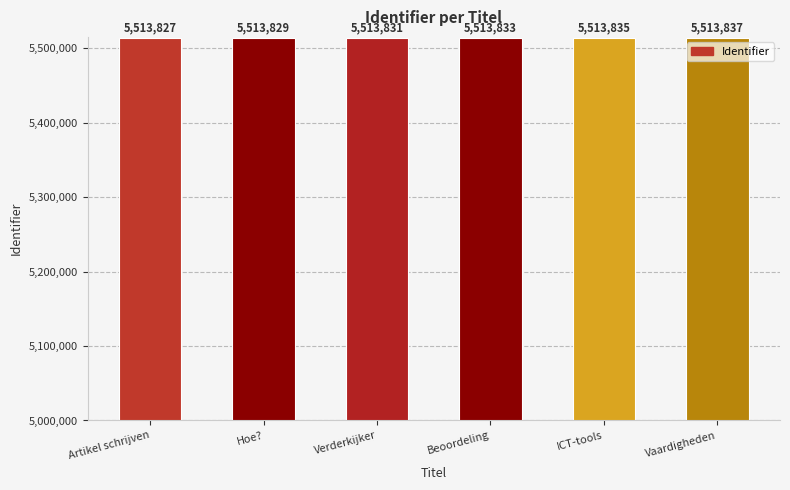

Reading left to right, list all the values displayed in this chart.

5513827	5513829	5513831	5513833	5513835	5513837